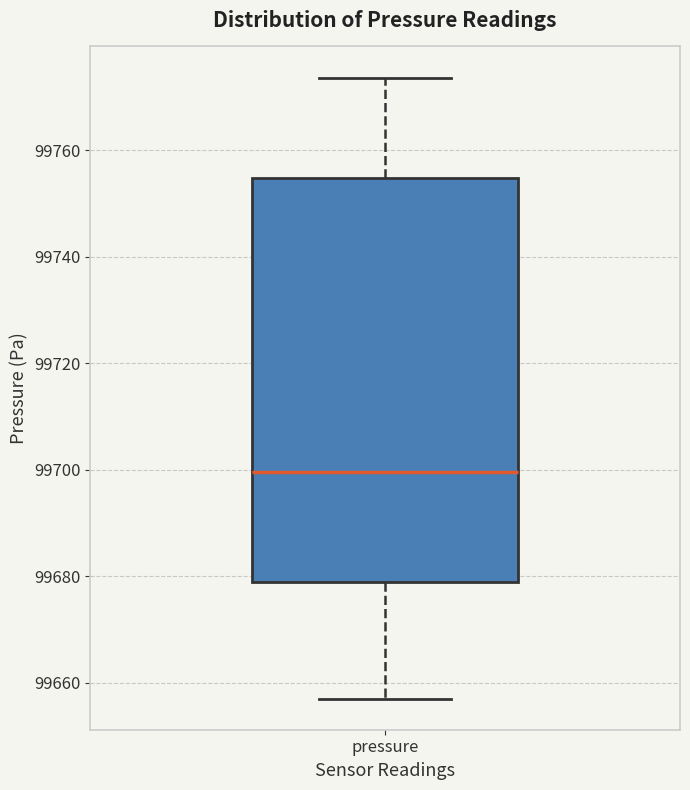

Where is the upper edge of the box for pressure on the y-axis? The values are not printed on the chart, so give them approximately, as read against the axis.

99754